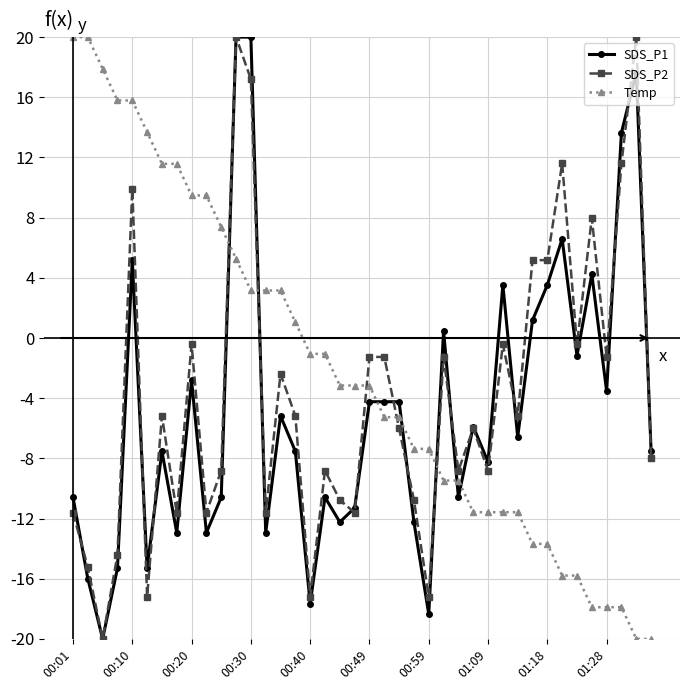

What is the value of the SDS_P1 point at the 32nd from the left?

1.2